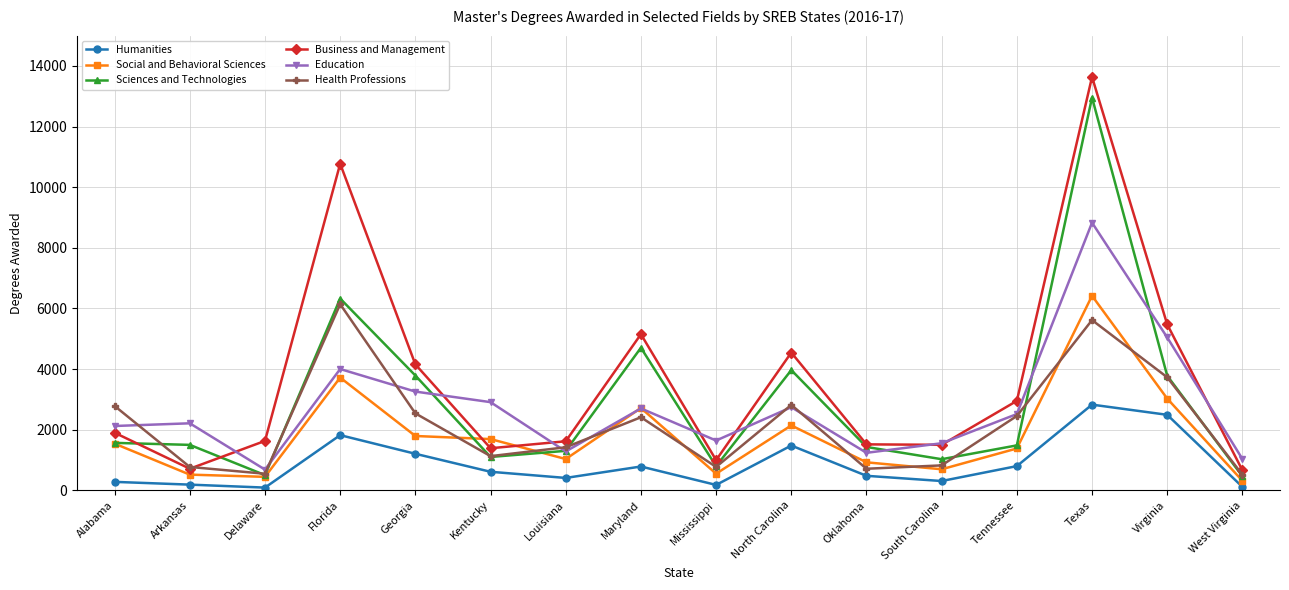

At which category does Sciences and Technologies reach its first local valley?

Delaware